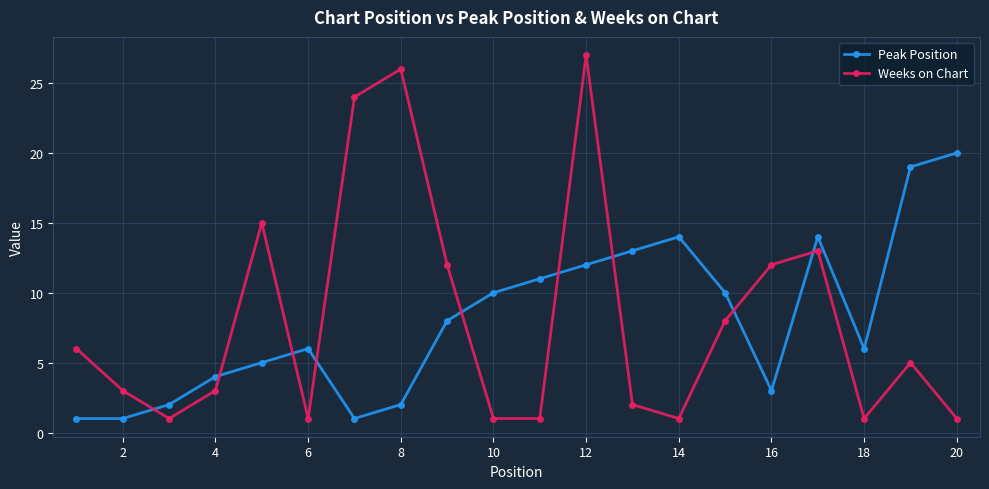

What is the smallest value displayed?

1